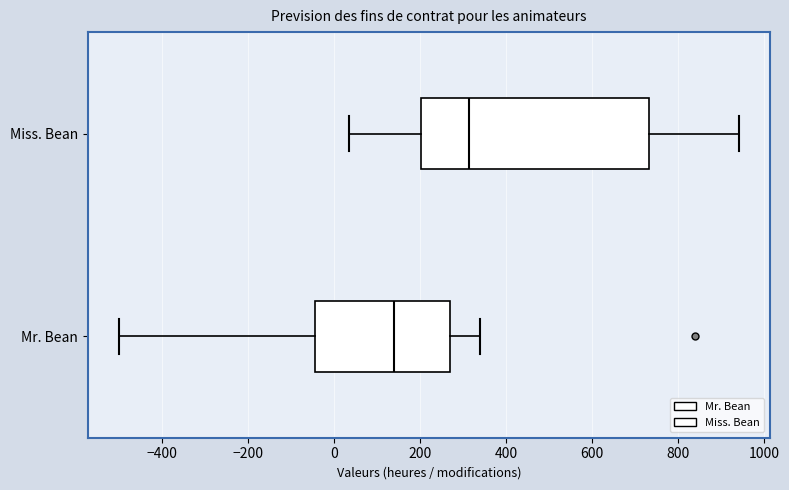

Which box has the furthest to the right median line?

Miss. Bean